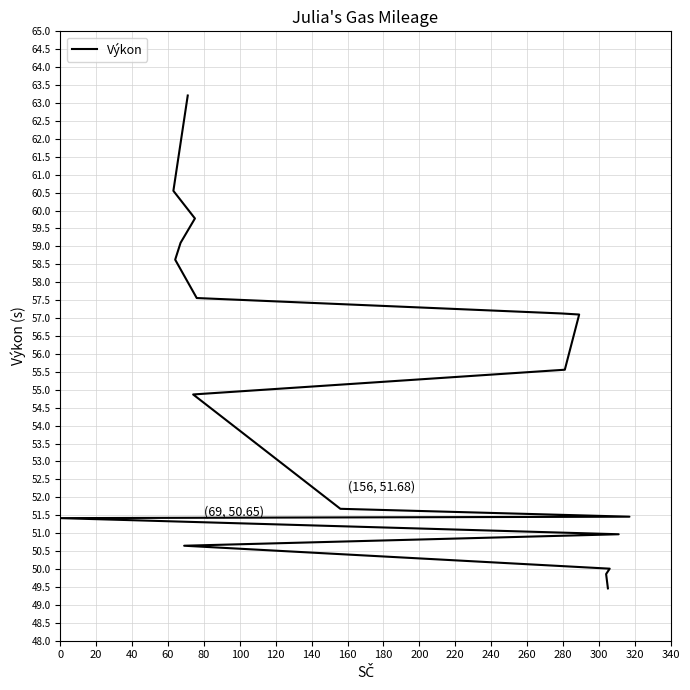

How many data points does each series have?

19